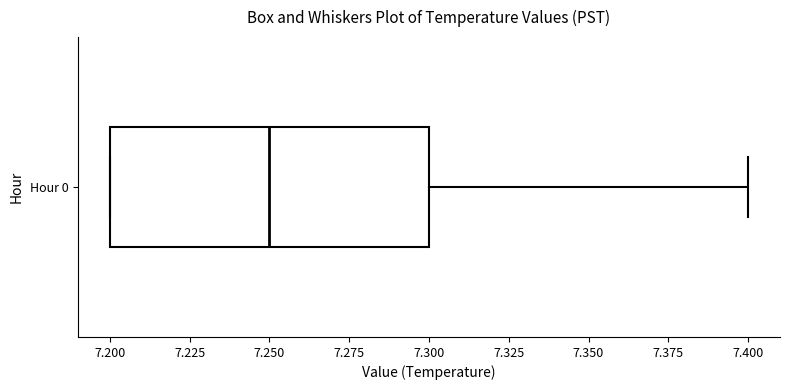

Transcribe this box plot: give where the median line is, the range the box spans, and where the two whiskers end, as read against the x-axis. The values are not printed on the chart, so give them approximately, as read against the axis.

median 7.25, box 7.20 to 7.30, whiskers 7.20 to 7.40